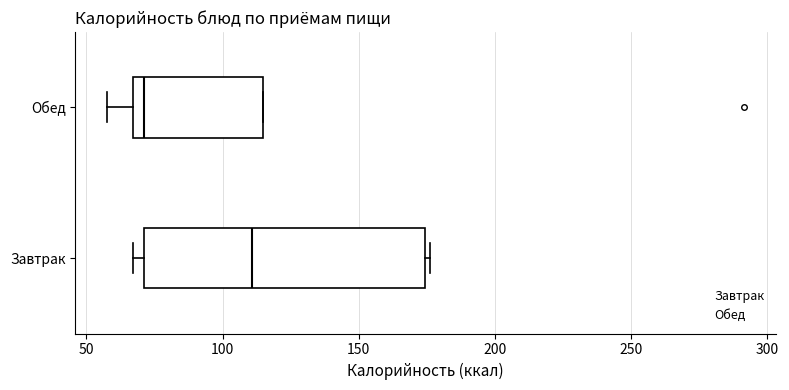

Reading bottom to top, read every box against the x-axis: the position of its median line, the range the box covers, and the ends of its whiskers. The values are not printed on the chart, so give them approximately, as read against the axis.

Завтрак: median 110, box 70 to 175, whiskers 65 to 175 (just right of the box's right edge)
Обед: median 70, box 65 to 115, whiskers 60 to 115